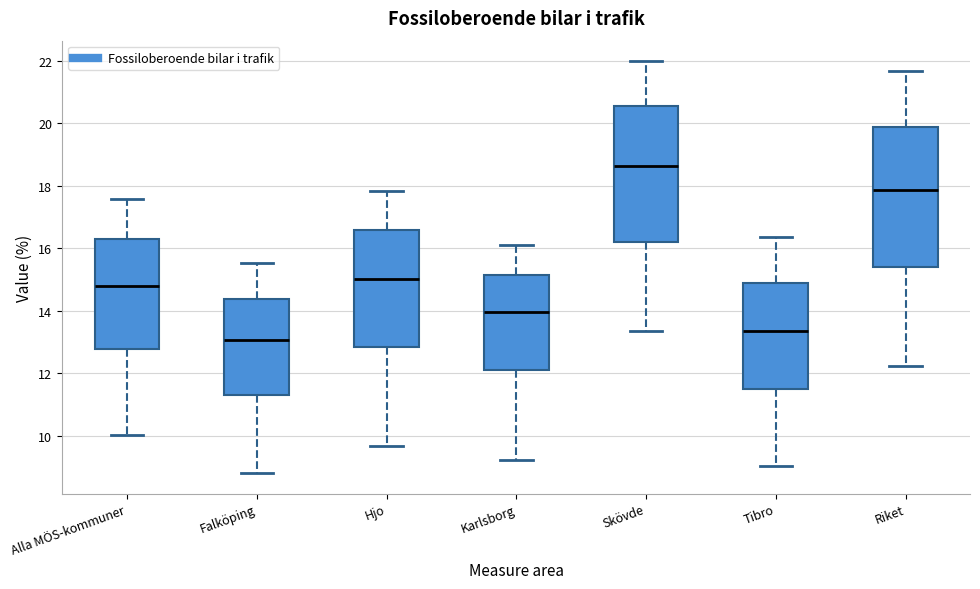

Reading left to right, transcribe this box plot: for each box, give where its median line is, the range the box spans, and where its two whiskers end, as read against the y-axis. The values are not printed on the chart, so give them approximately, as read against the axis.

Alla MÖS-kommuner: median 14.8, box 12.8 to 16.4, whiskers 10.0 to 17.6
Falköping: median 13.0, box 11.2 to 14.4, whiskers 8.8 to 15.6
Hjo: median 15.0, box 12.8 to 16.6, whiskers 9.6 to 17.8
Karlsborg: median 14.0, box 12.2 to 15.2, whiskers 9.2 to 16.2
Skövde: median 18.6, box 16.2 to 20.6, whiskers 13.4 to 22.0
Tibro: median 13.4, box 11.4 to 14.8, whiskers 9.0 to 16.4
Riket: median 17.8, box 15.4 to 19.8, whiskers 12.2 to 21.6